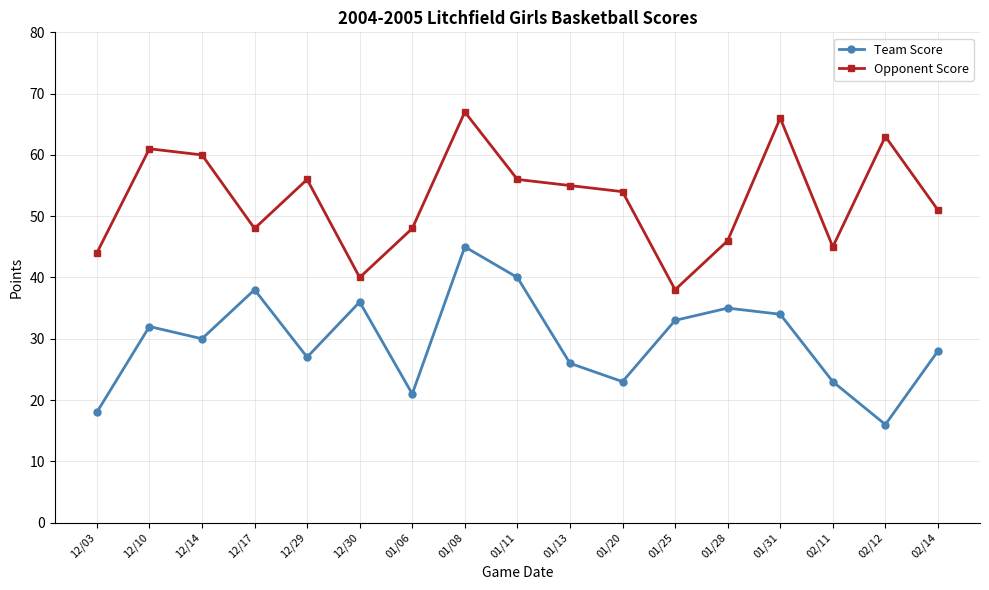

What position from the right is 01/31?

4